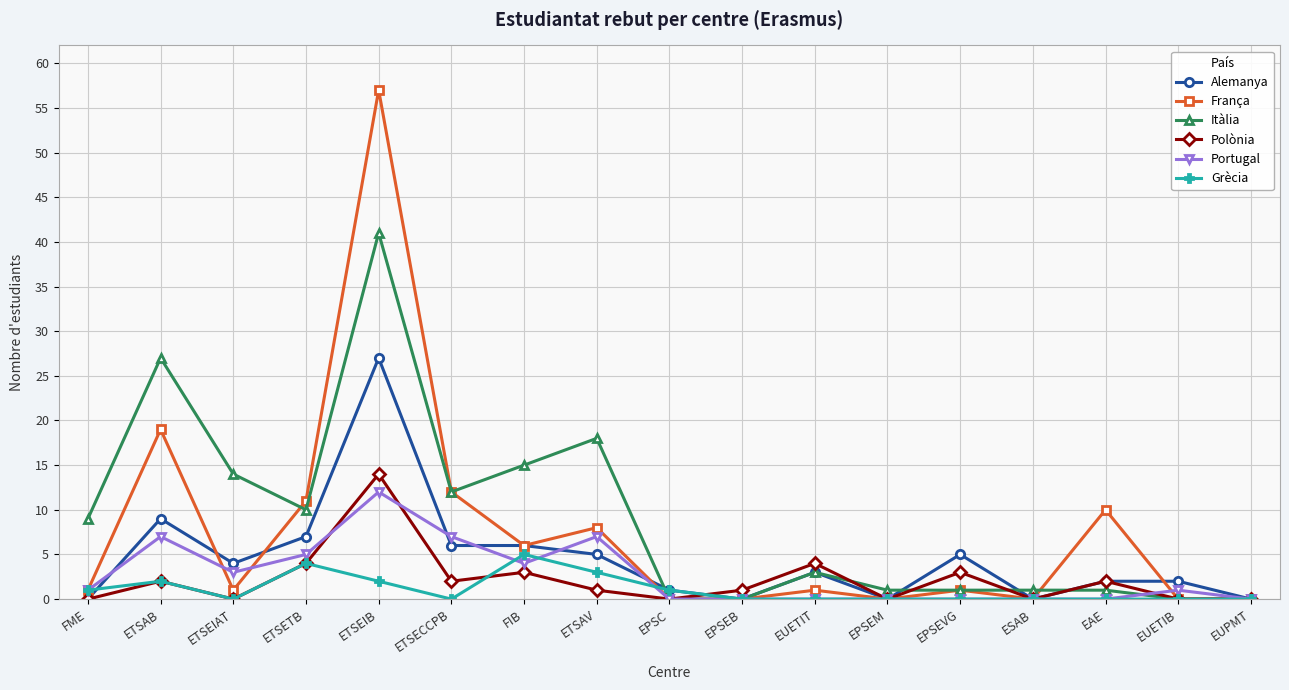

True or false: França has a value of 0 at EPSEM.

True